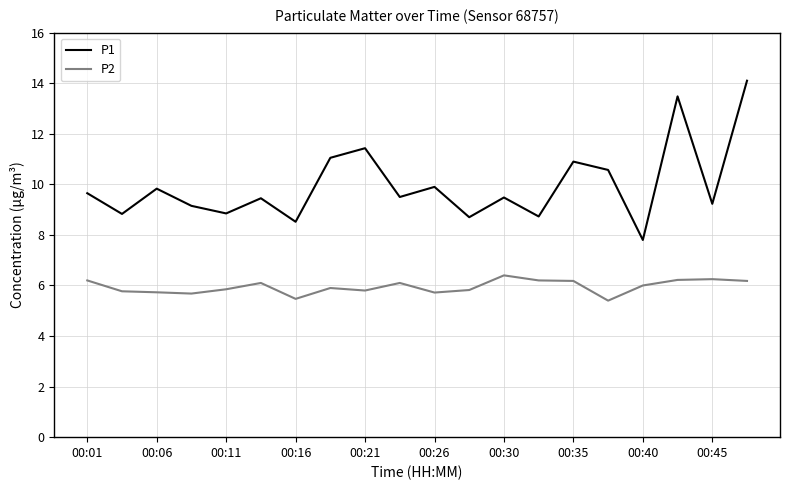

What is the maximum value shown in the chart?

14.1